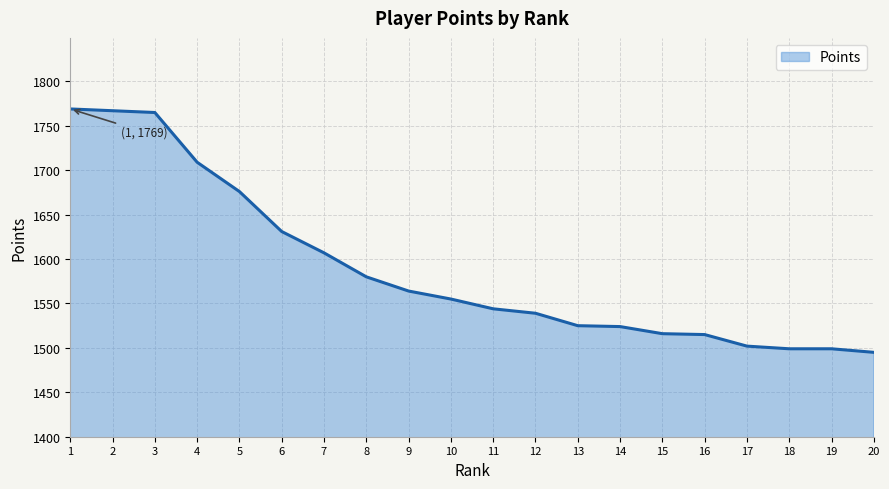

Between 5 and 8, which is larger?

5